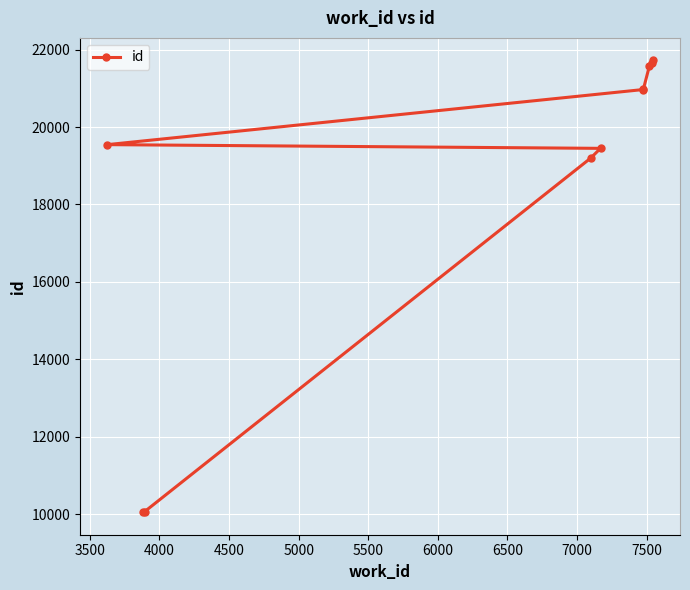

Reading right to left, transcribe all the data shown in this chart.

21718	21657	21573	20979	20968	19545	19449	19196	10073	10057